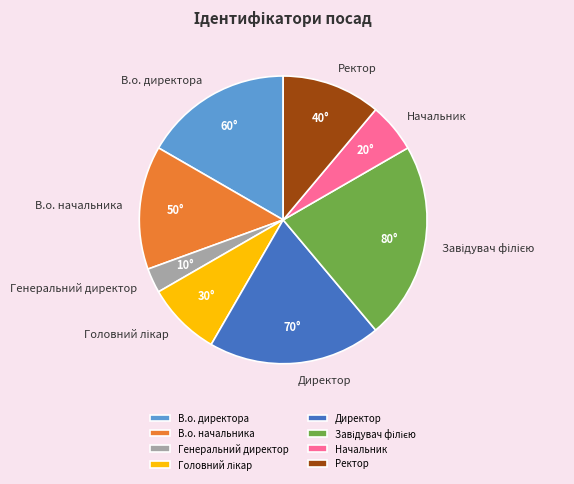

Which category has the smallest portion of the pie?

Генеральний директор